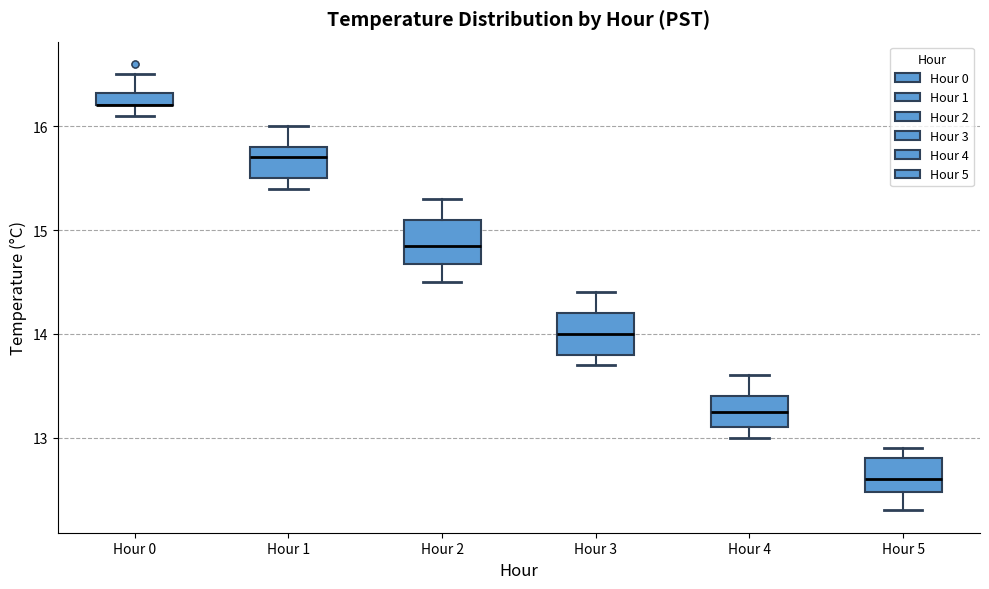

Where is the upper edge of the box for Hour 1 on the y-axis? The values are not printed on the chart, so give them approximately, as read against the axis.

15.8